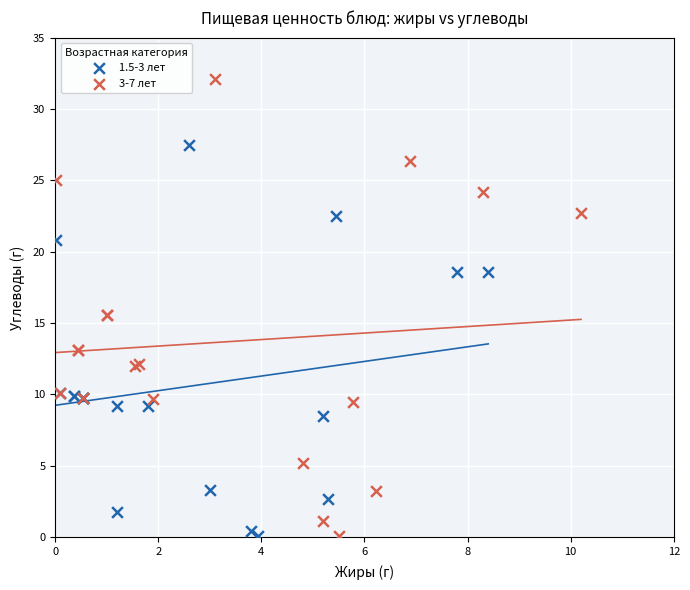

Which series reaches the maximum Y coordinate?

3-7 лет